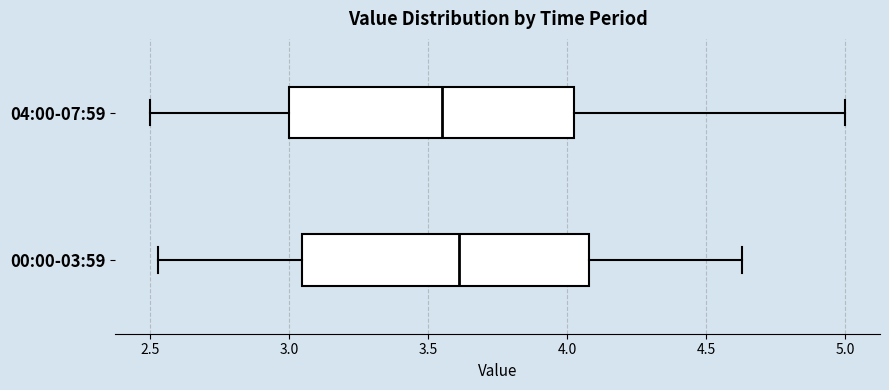

Reading bottom to top, read every box against the x-axis: the position of its median line, the range the box covers, and the ends of its whiskers. The values are not printed on the chart, so give them approximately, as read against the axis.

00:00-03:59: median 3.60, box 3.05 to 4.10, whiskers 2.55 to 4.65
04:00-07:59: median 3.55, box 3.00 to 4.05, whiskers 2.50 to 5.00